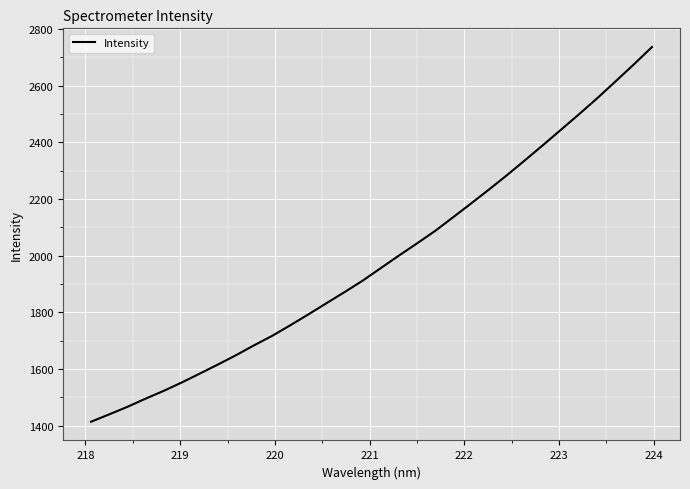

What is the greatest value displayed?

2736.6